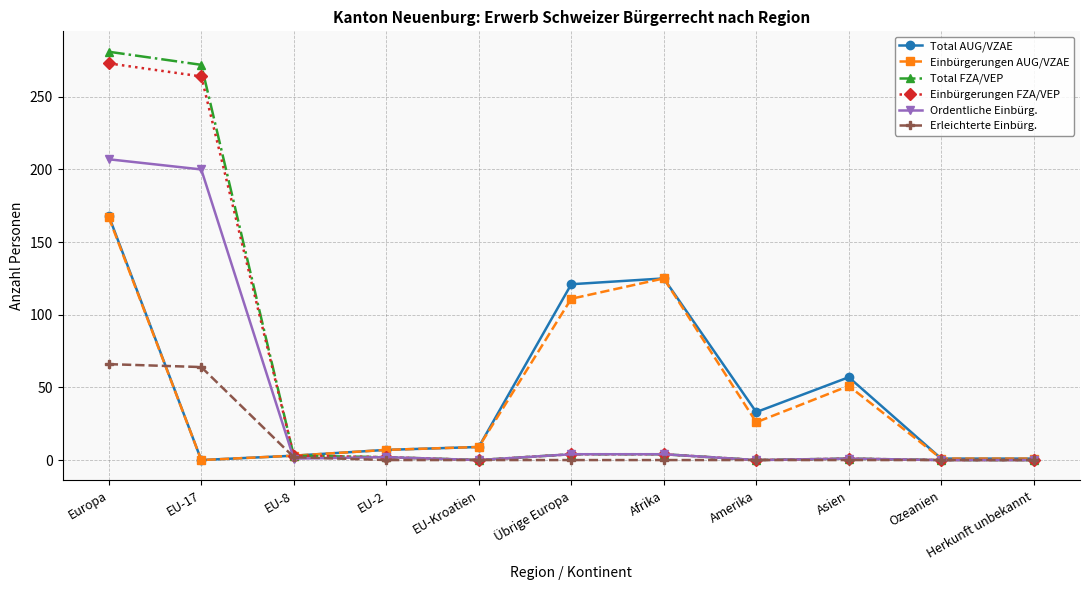

Which series has the largest range (max minus min)?

Total FZA/VEP